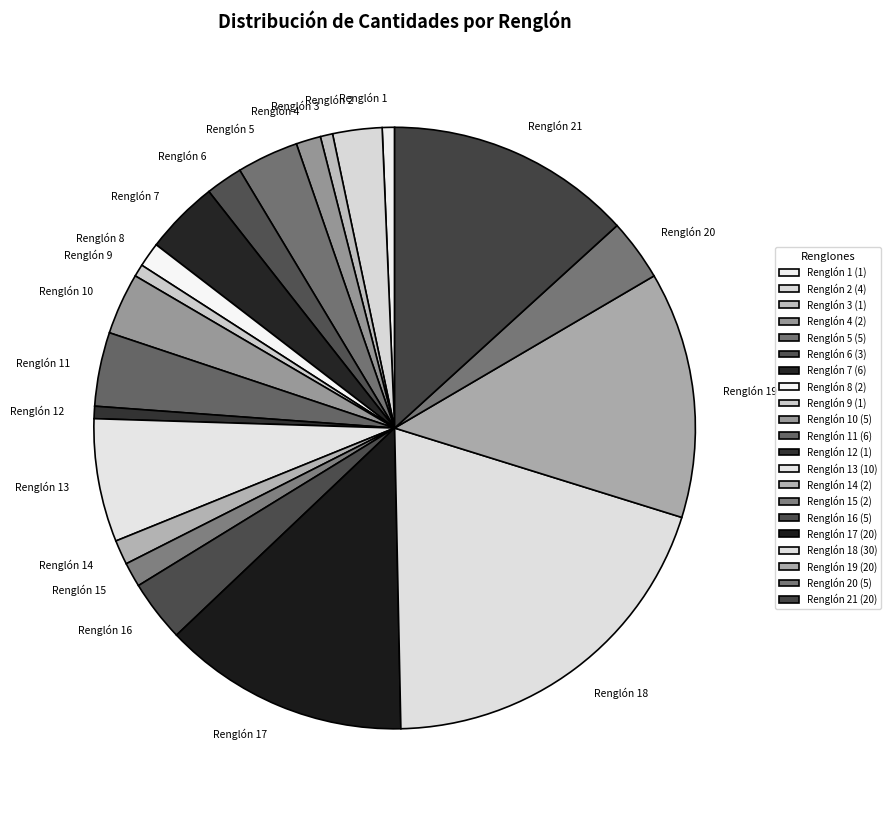

Which category has the biggest portion of the pie?

Renglón 18